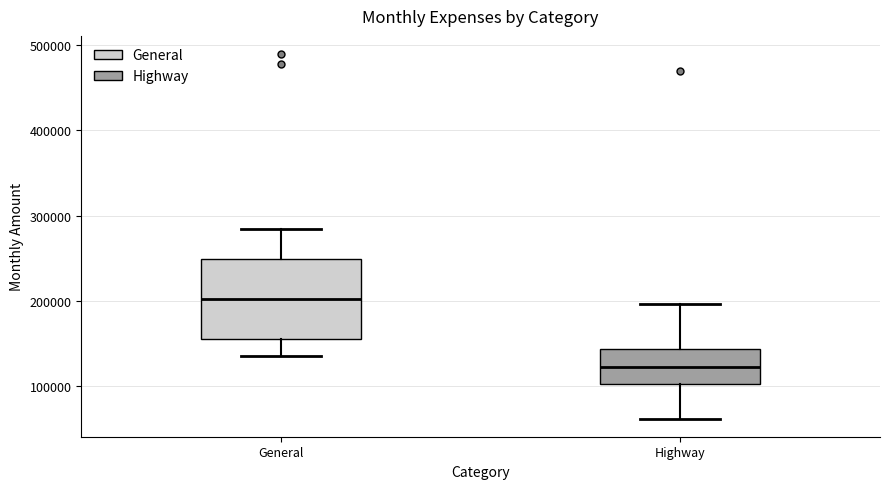

Which box's median line is the lowest?

Highway